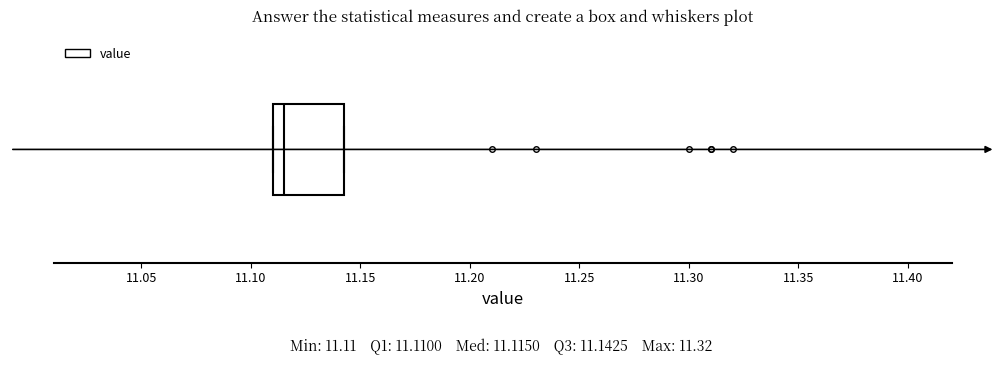

Where is the right edge of the box on the x-axis? The values are not printed on the chart, so give them approximately, as read against the axis.

11.145